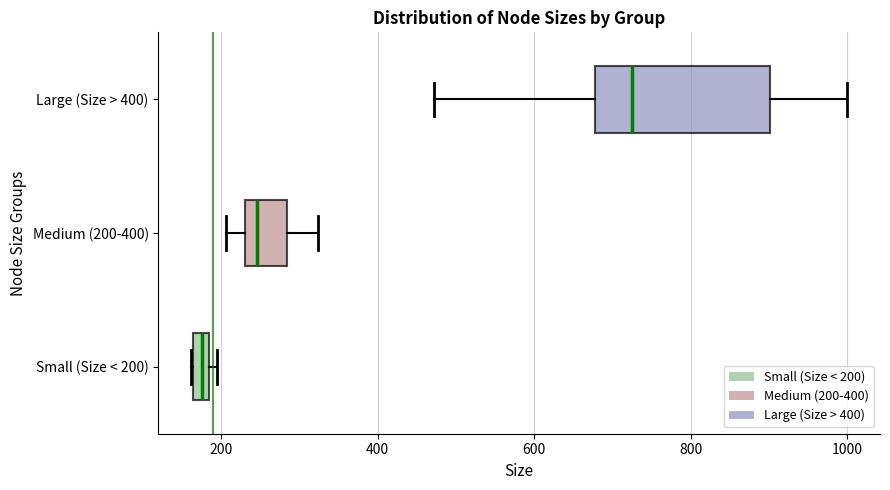

Where is the right edge of the box for Large (Size > 400) on the x-axis? The values are not printed on the chart, so give them approximately, as read against the axis.

900